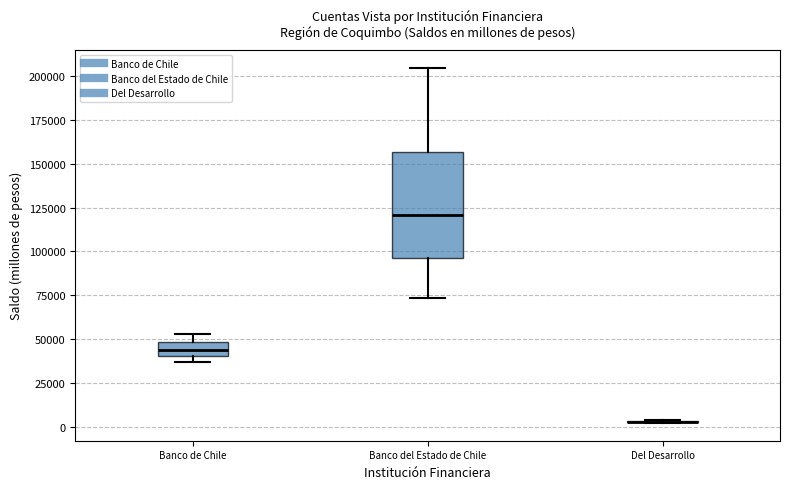

Where does the median line of the box for Banco de Chile sit on the y-axis? The values are not printed on the chart, so give them approximately, as read against the axis.

45000